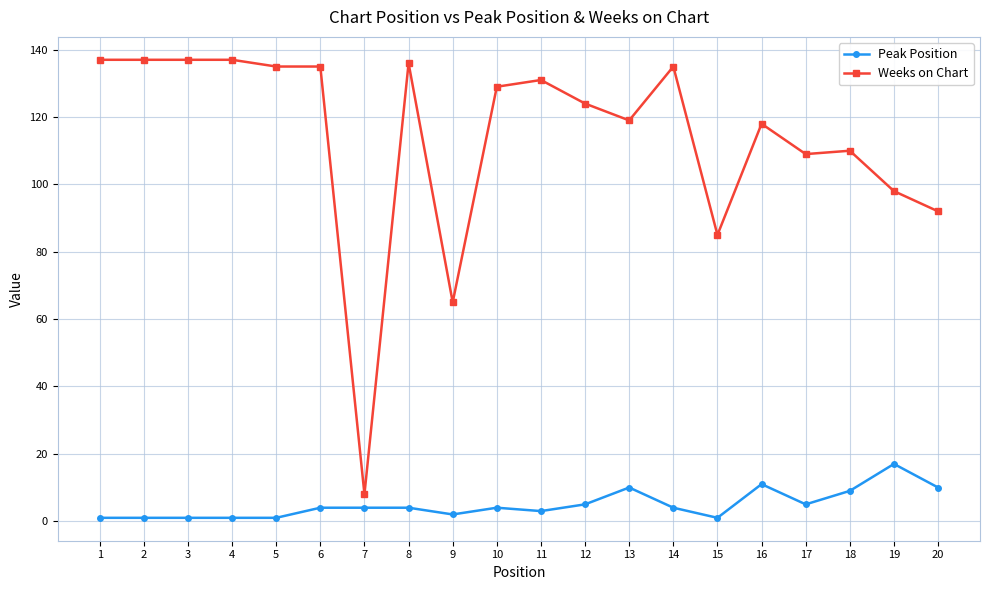

Is it true that Weeks on Chart equals 135 at 6?

True